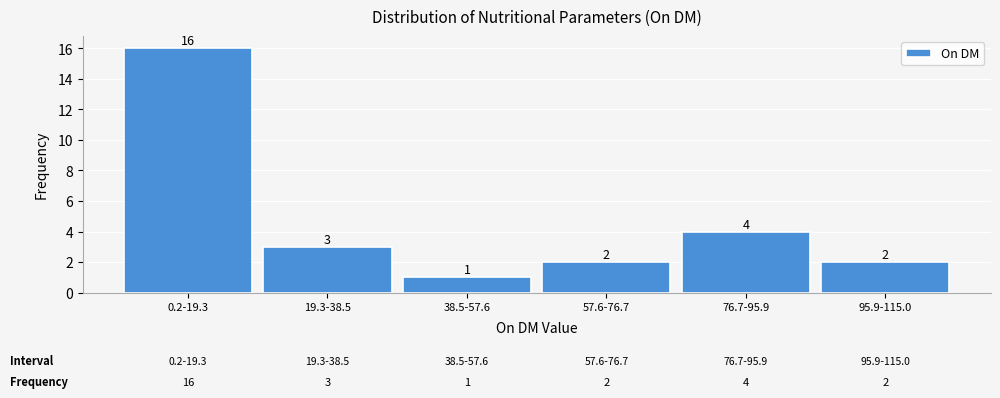

Reading right to left, what are all the values shown in this chart?

95.9-115.0=2	76.7-95.9=4	57.6-76.7=2	38.5-57.6=1	19.3-38.5=3	0.2-19.3=16